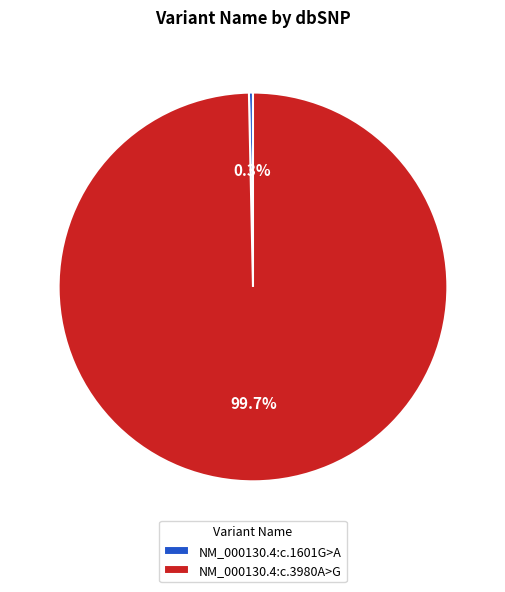

Rank the categories by value from highest to lowest.

NM_000130.4:c.3980A>G, NM_000130.4:c.1601G>A